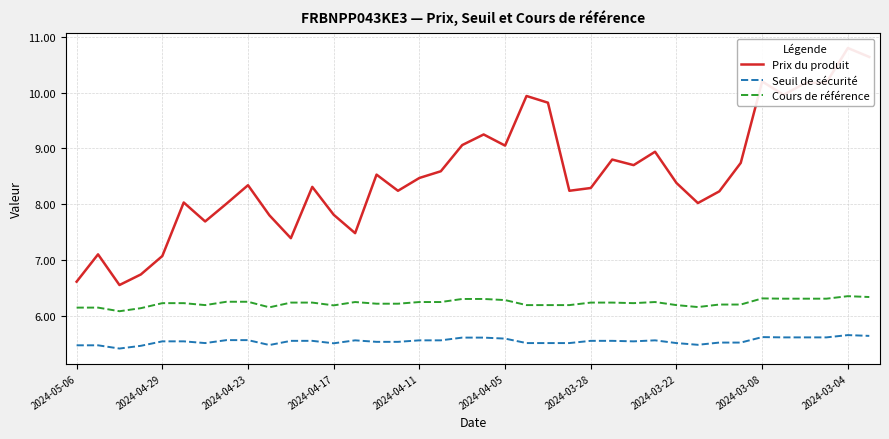

Which has a higher value, 25 or 18?

18